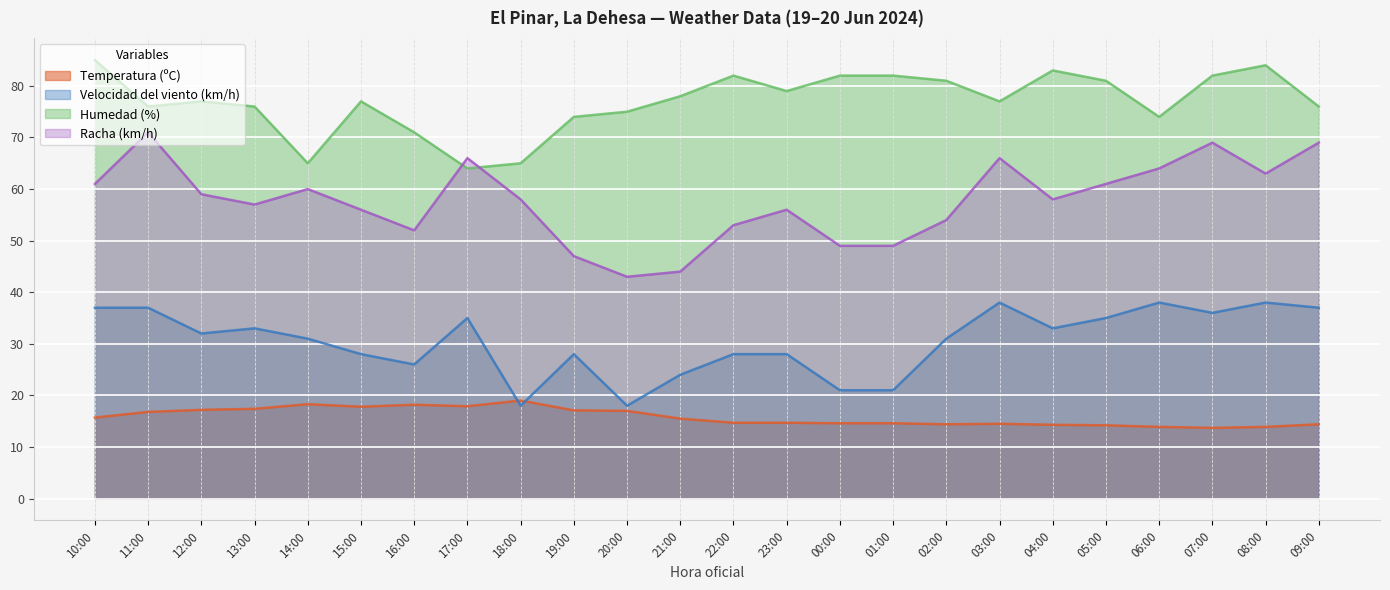

Which category has the lowest value across all series?

07:00